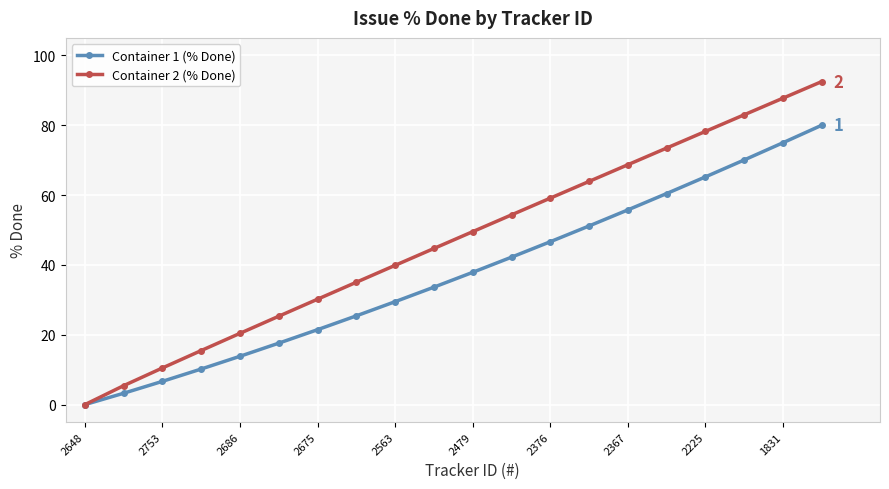

What is the highest value of the Container 1 (% Done) series?

80.0